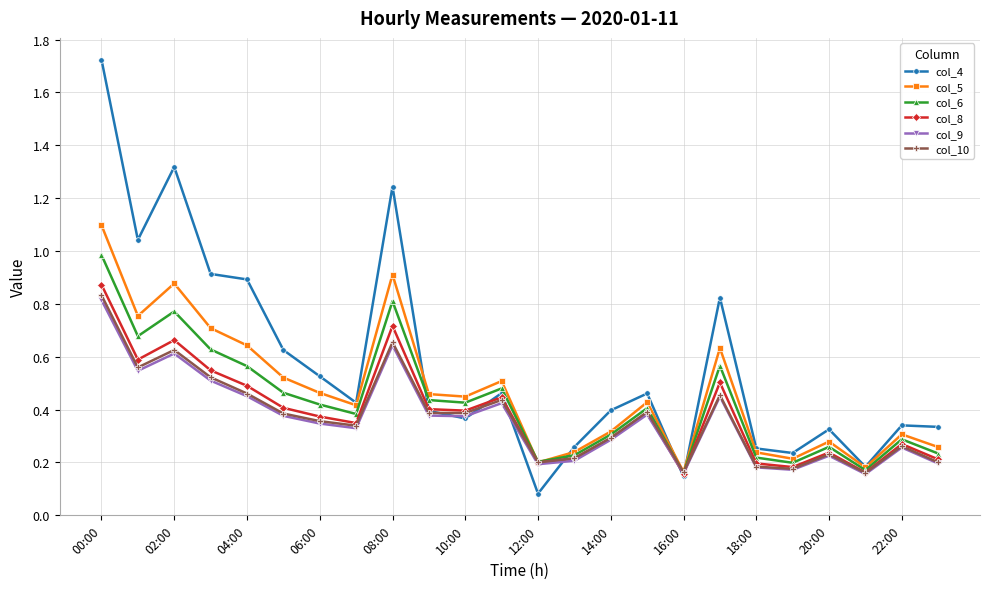

Which series ends up on top after the final intersection of col_5 and col_4?

col_4